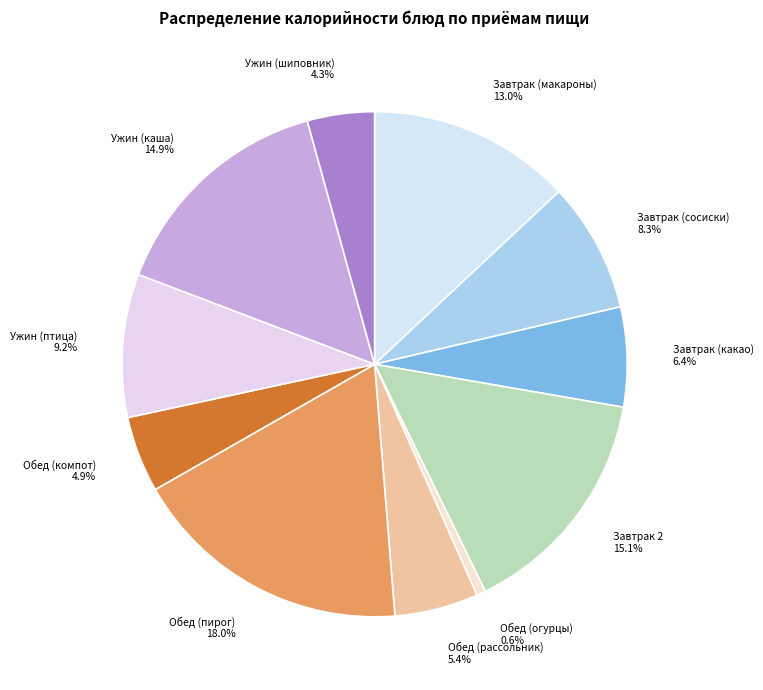

How many segments does this pie chart have?

11